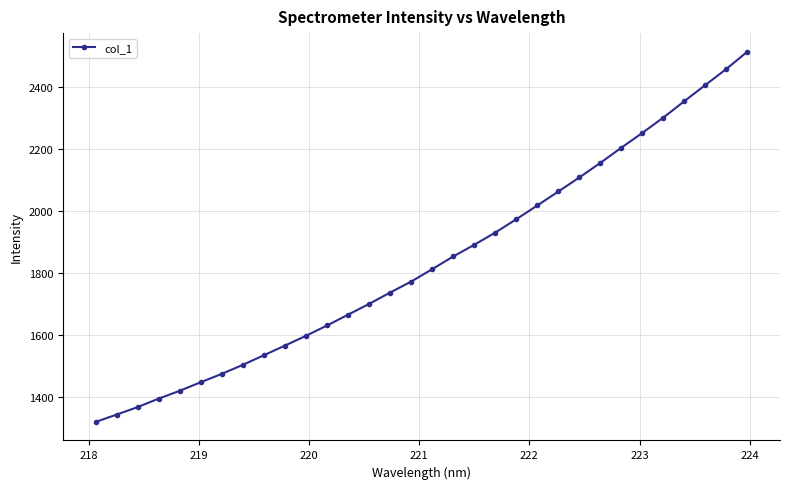

What is the difference between the maximum and minimum values?

1195.1